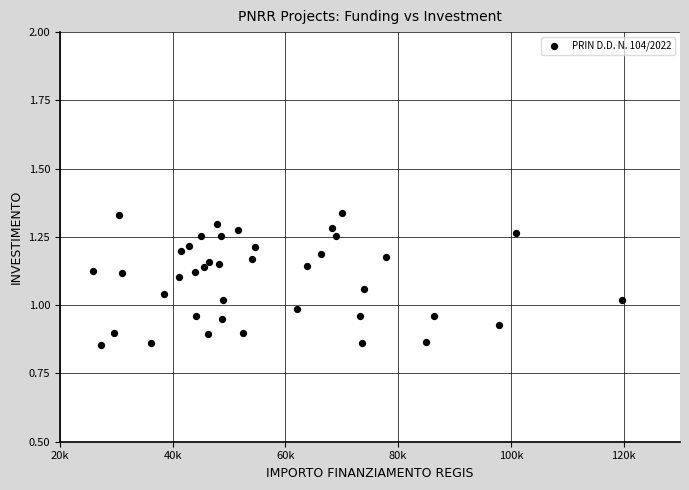

What is the range of X values (max minus min)?

93941.0